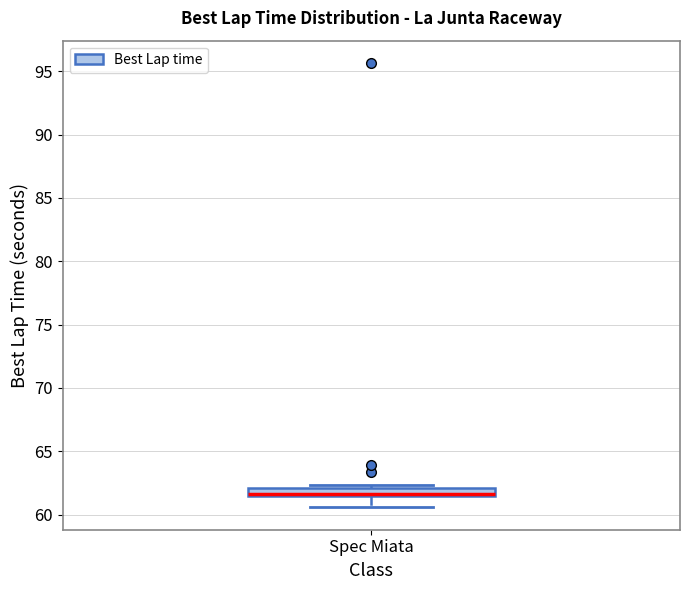

Where is the upper edge of the box for Spec Miata on the y-axis? The values are not printed on the chart, so give them approximately, as read against the axis.

62.0